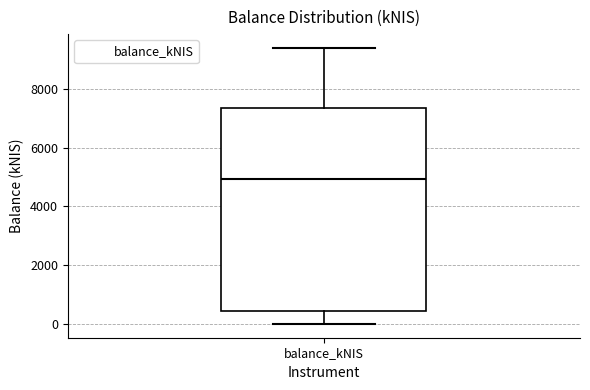

Transcribe this box plot: give where the median line is, the range the box spans, and where the two whiskers end, as read against the y-axis. The values are not printed on the chart, so give them approximately, as read against the axis.

median 5000, box 400 to 7400, whiskers 0 to 9400